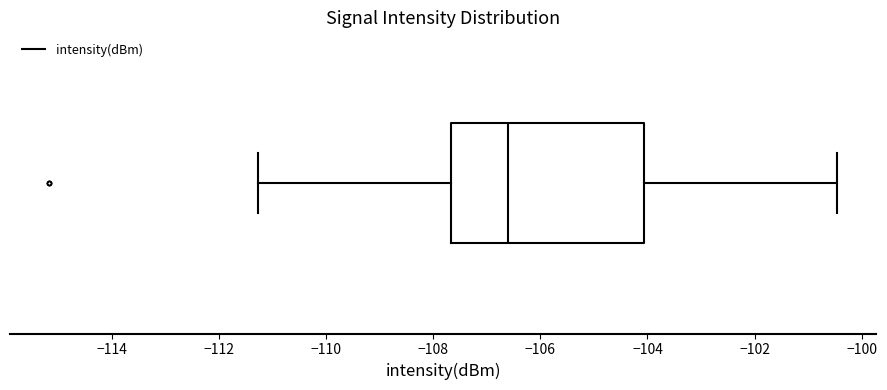

Transcribe this box plot: give where the median line is, the range the box spans, and where the two whiskers end, as read against the x-axis. The values are not printed on the chart, so give them approximately, as read against the axis.

median -106.6, box -107.6 to -104.0, whiskers -111.2 to -100.4